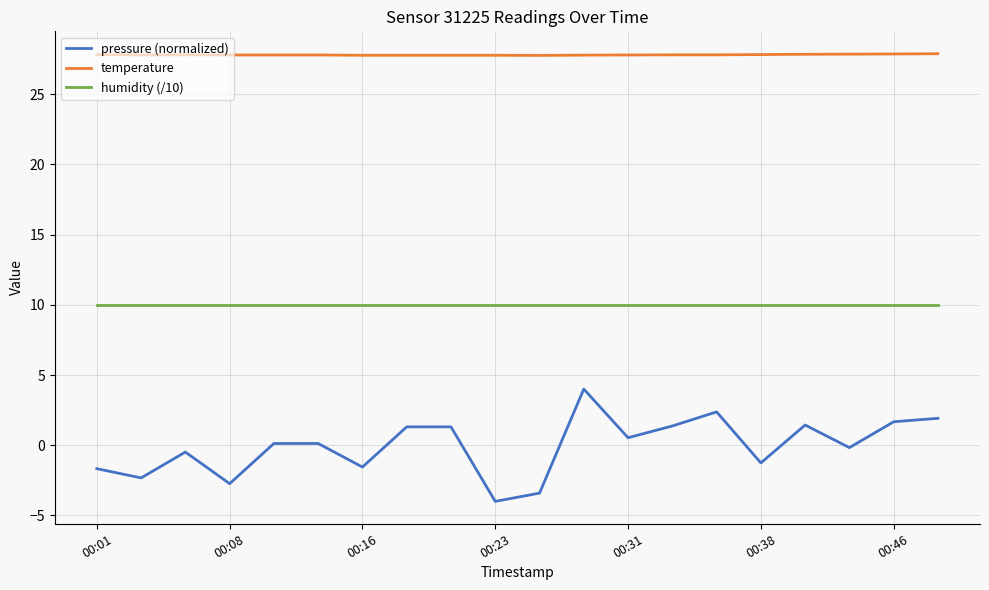

True or false: temperature and pressure (normalized) cross at least once.

False